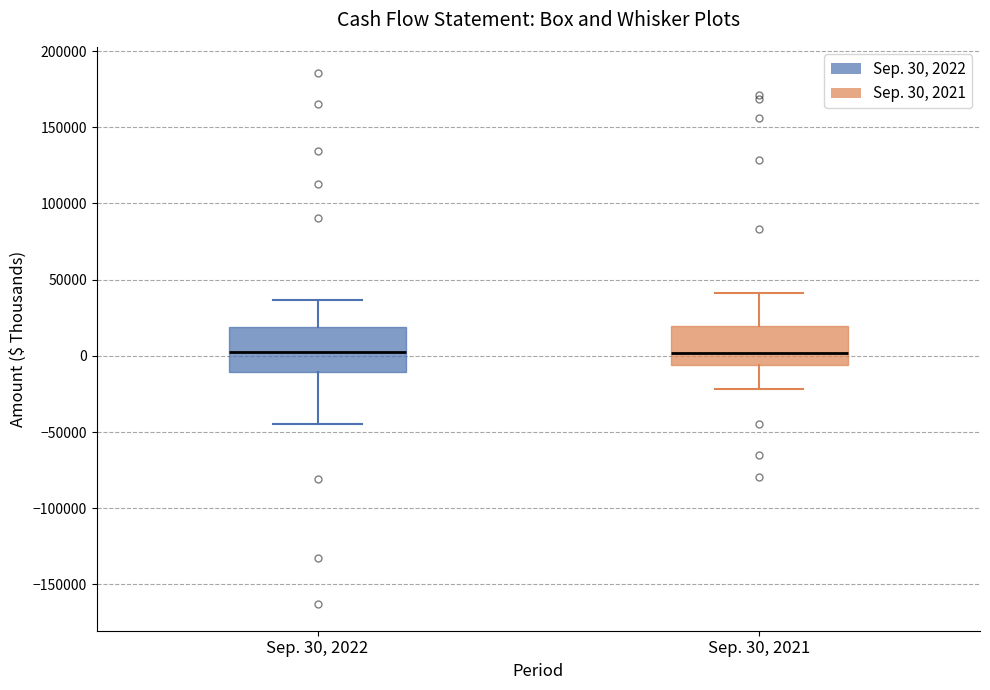

Reading left to right, read every box against the y-axis: the position of its median line, the range the box covers, and the ends of its whiskers. The values are not printed on the chart, so give them approximately, as read against the axis.

Sep. 30, 2022: median 0, box -10000 to 20000, whiskers -45000 to 35000
Sep. 30, 2021: median 0, box -5000 to 20000, whiskers -20000 to 40000